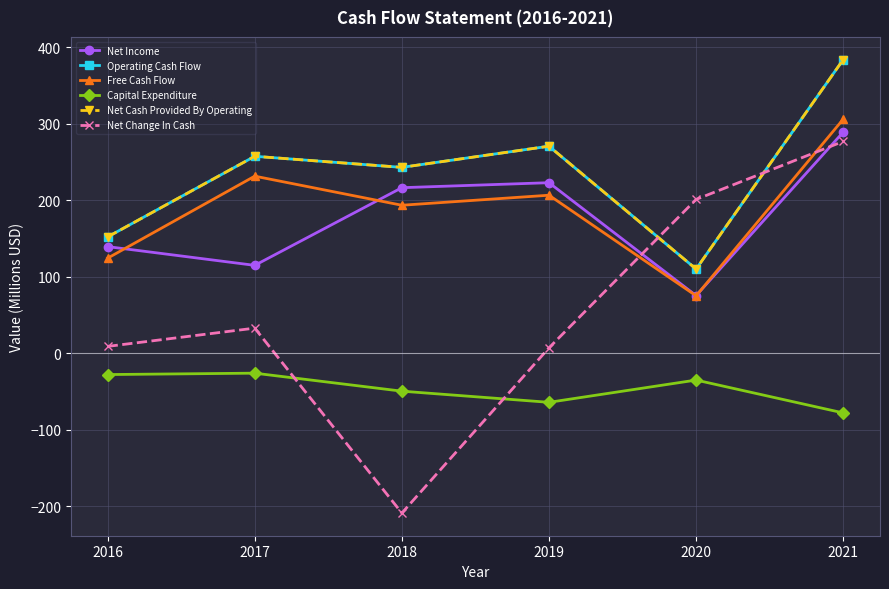

Is this an area chart (filled region under the line)?

No